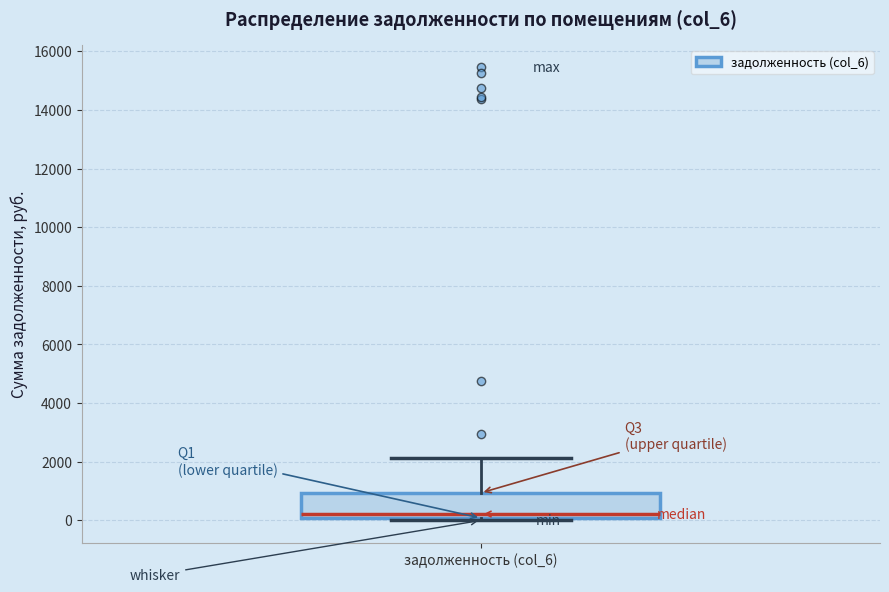

Where is the upper edge of the box for задолженность (col_6) on the y-axis? The values are not printed on the chart, so give them approximately, as read against the axis.

1000